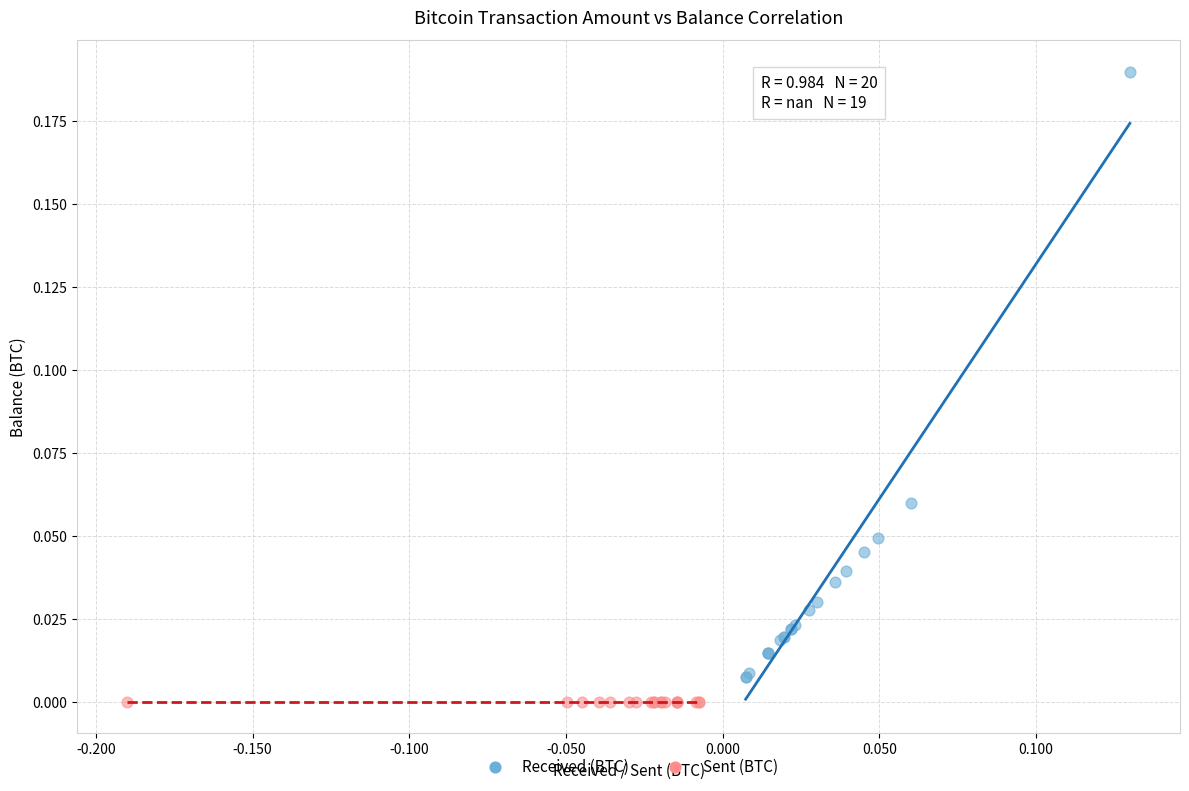

Which series reaches the maximum Y coordinate?

Received (BTC)